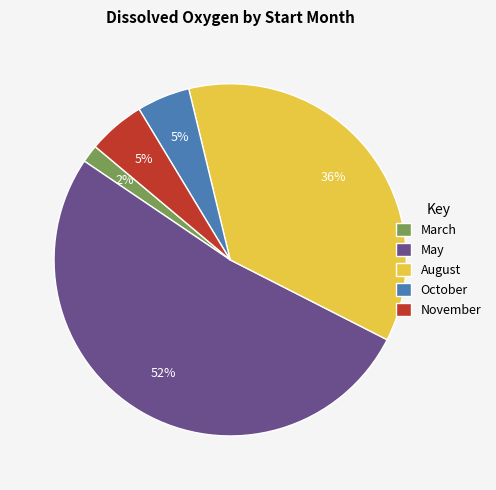

To the nearest percent, what is the difference between the largest and smallest slice percentages?

50%